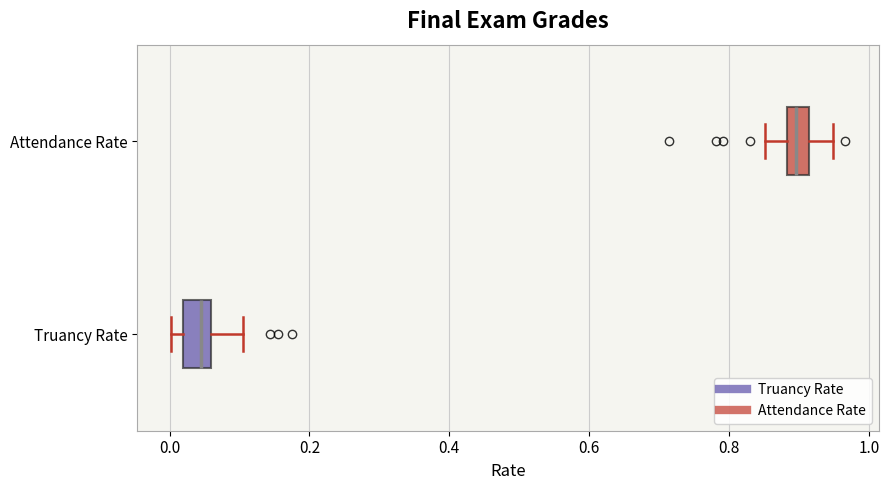

Which box has the furthest to the left median line?

Truancy Rate